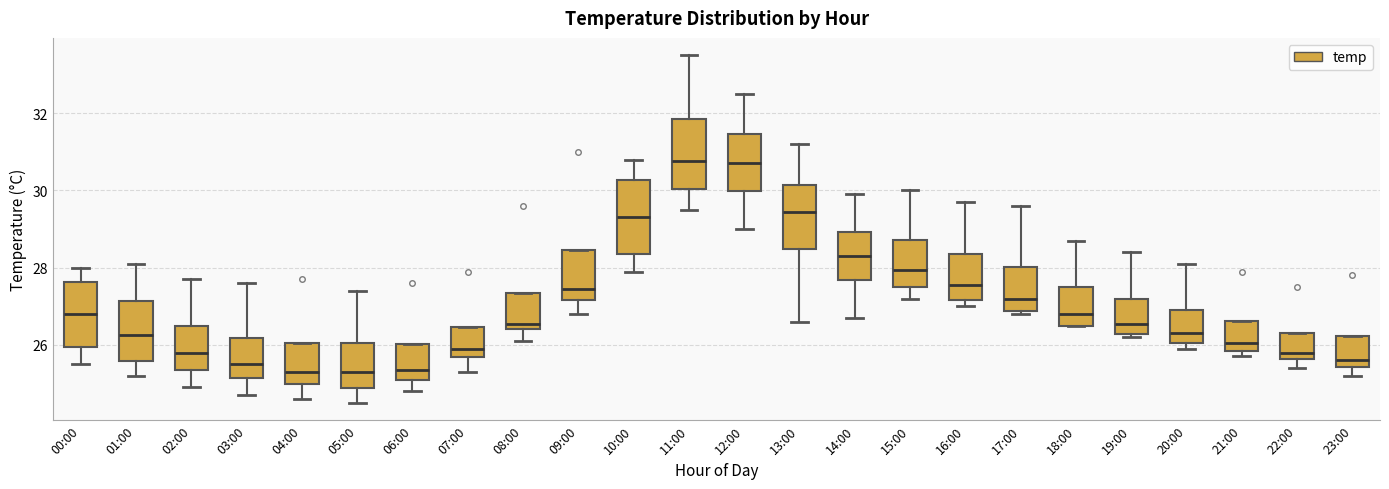

Reading left to right, read every box against the y-axis: the position of its median line, the range the box covers, and the ends of its whiskers. The values are not printed on the chart, so give them approximately, as read against the axis.

00:00: median 26.8, box 26.0 to 27.6, whiskers 25.6 to 28.0
01:00: median 26.2, box 25.6 to 27.2, whiskers 25.2 to 28.2
02:00: median 25.8, box 25.4 to 26.6, whiskers 25.0 to 27.8
03:00: median 25.6, box 25.2 to 26.2, whiskers 24.8 to 27.6
04:00: median 25.4, box 25.0 to 26.0, whiskers 24.6 to 26.0
05:00: median 25.4, box 24.8 to 26.0, whiskers 24.6 to 27.4
06:00: median 25.4, box 25.2 to 26.0, whiskers 24.8 to 26.0
07:00: median 26.0, box 25.6 to 26.4, whiskers 25.4 to 26.4
08:00: median 26.6, box 26.4 to 27.4, whiskers 26.2 to 27.4
09:00: median 27.4, box 27.2 to 28.4, whiskers 26.8 to 28.4
10:00: median 29.4, box 28.4 to 30.2, whiskers 28.0 to 30.8
11:00: median 30.8, box 30.0 to 31.8, whiskers 29.6 to 33.6
12:00: median 30.8, box 30.0 to 31.4, whiskers 29.0 to 32.6
13:00: median 29.4, box 28.4 to 30.2, whiskers 26.6 to 31.2
14:00: median 28.4, box 27.6 to 29.0, whiskers 26.8 to 30.0
15:00: median 28.0, box 27.6 to 28.8, whiskers 27.2 to 30.0
16:00: median 27.6, box 27.2 to 28.4, whiskers 27.0 to 29.8
17:00: median 27.2, box 26.8 to 28.0, whiskers 26.8 (just below the box's lower edge) to 29.6
18:00: median 26.8, box 26.6 to 27.6, whiskers 26.6 to 28.8
19:00: median 26.6, box 26.2 to 27.2, whiskers 26.2 (just below the box's lower edge) to 28.4
20:00: median 26.4, box 26.0 to 27.0, whiskers 26.0 (just below the box's lower edge) to 28.2
21:00: median 26.0, box 25.8 to 26.6, whiskers 25.8 (just below the box's lower edge) to 26.6
22:00: median 25.8, box 25.6 to 26.4, whiskers 25.4 to 26.4
23:00: median 25.6, box 25.4 to 26.2, whiskers 25.2 to 26.2